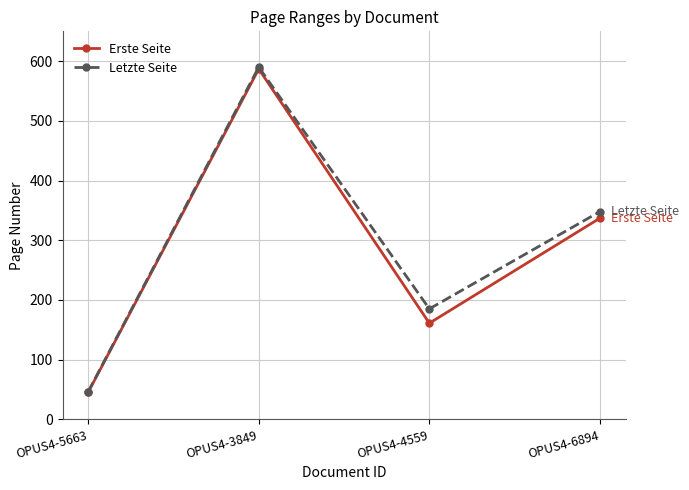

Which series has the widest spread of values?

Letzte Seite